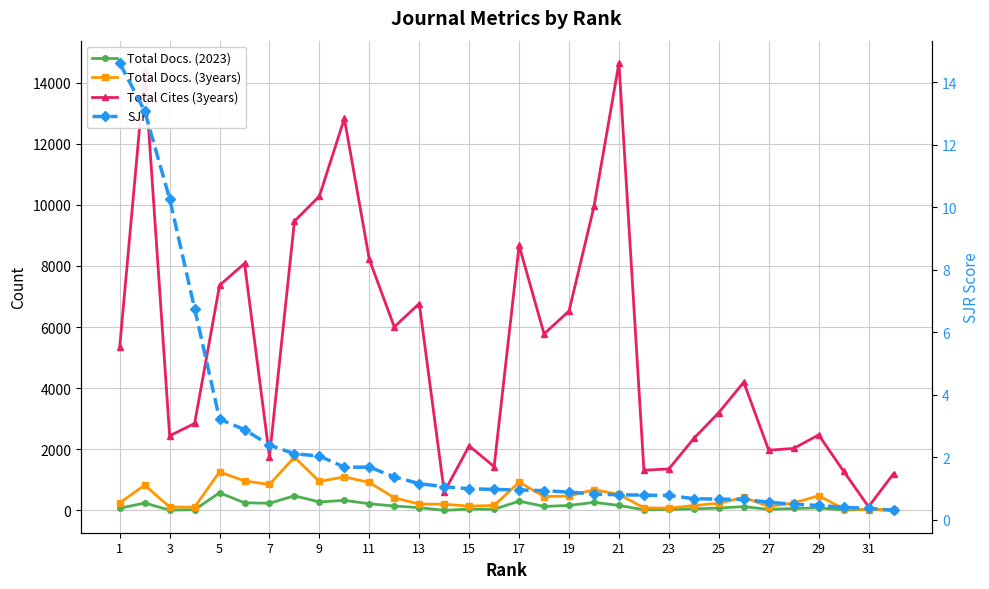

Reading left to right, list all the values displayed in this chart.

Total Docs. (2023): 70.0	243.0	9.0	24.0	577.0	250.0	233.0	479.0	276.0	329.0	218.0	144.0	91.0	2.0	44.0	37.0	303.0	132.0	162.0	265.0	163.0	21.0	33.0	51.0	77.0	124.0	35.0	63.0	83.0	13.0	28.0	11.0
Total Docs. (3years): 247.0	827.0	113.0	109.0	1261.0	962.0	851.0	1741.0	949.0	1097.0	916.0	412.0	207.0	202.0	141.0	162.0	924.0	455.0	470.0	679.0	524.0	83.0	75.0	159.0	236.0	425.0	128.0	244.0	480.0	55.0	28.0	26.0
Total Cites (3years): 5353.0	14374.0	2441.0	2846.0	7366.0	8082.0	1756.0	9466.0	10285.0	12826.0	8212.0	6006.0	6770.0	602.0	2111.0	1435.0	8671.0	5775.0	6526.0	9946.0	14641.0	1315.0	1357.0	2355.0	3202.0	4196.0	1970.0	2028.0	2471.0	1282.0	120.0	1204.0
SJR: 14.6	13.1	10.3	6.8	3.2	2.9	2.4	2.1	2.0	1.7	1.7	1.4	1.2	1.1	1.0	1.0	1.0	0.9	0.9	0.8	0.8	0.8	0.8	0.7	0.7	0.7	0.6	0.5	0.5	0.4	0.4	0.3